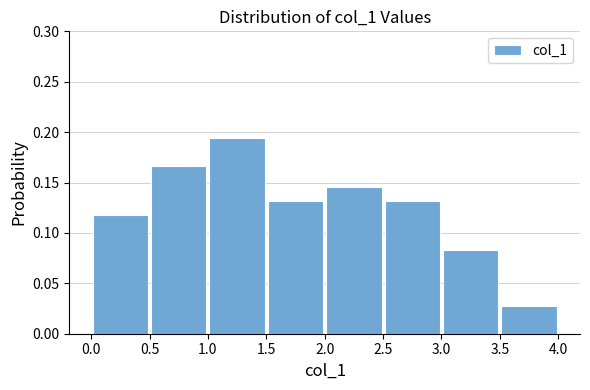

Reading left to right, list every bar in this chart as the range it spans on the x-axis followed by its height. The values are not printed on the chart, so give them approximately, as read against the axis.

0.0 to 0.5: 0.120
0.5 to 1.0: 0.165
1.0 to 1.5: 0.195
1.5 to 2.0: 0.130
2.0 to 2.5: 0.145
2.5 to 3.0: 0.130
3.0 to 3.5: 0.085
3.5 to 4.0: 0.030